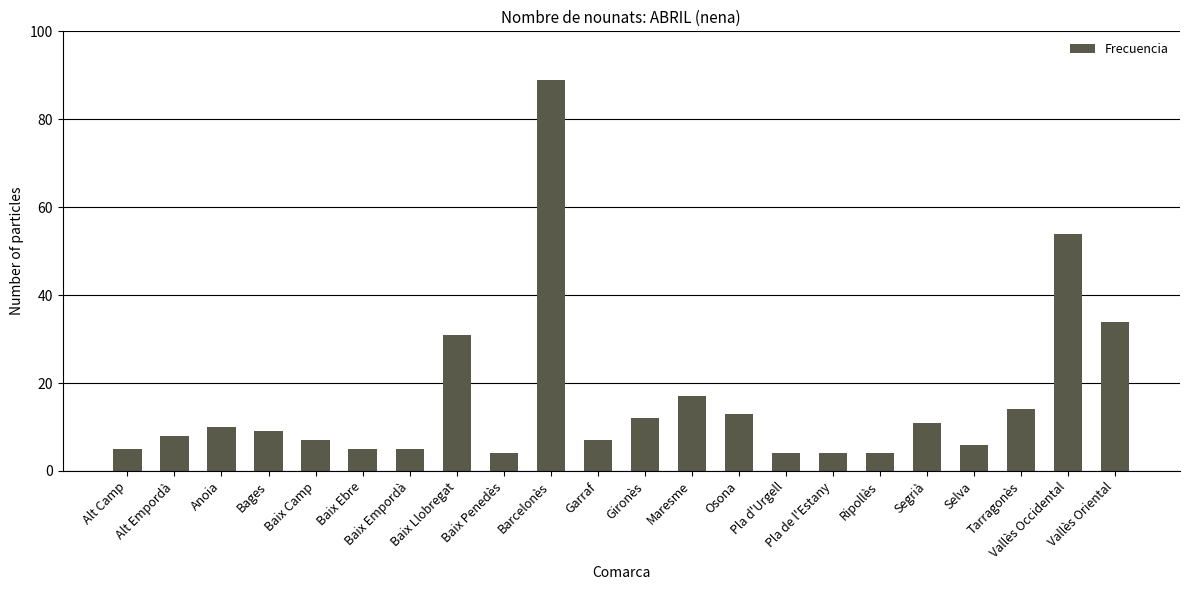

What is the difference between the values at Pla d'Urgell and Segrià?

7